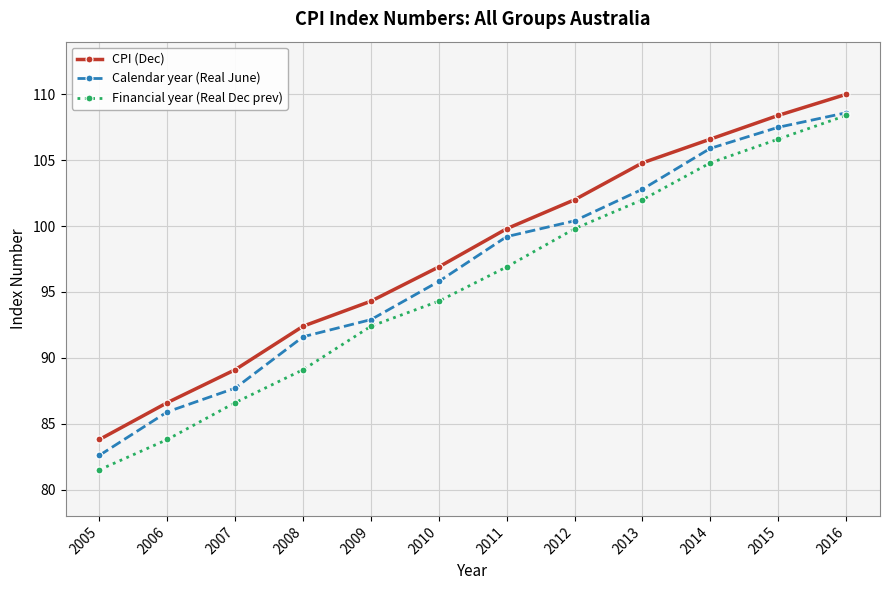

List the labels in order of Calendar year (Real June) value, largest first.

2016, 2015, 2014, 2013, 2012, 2011, 2010, 2009, 2008, 2007, 2006, 2005